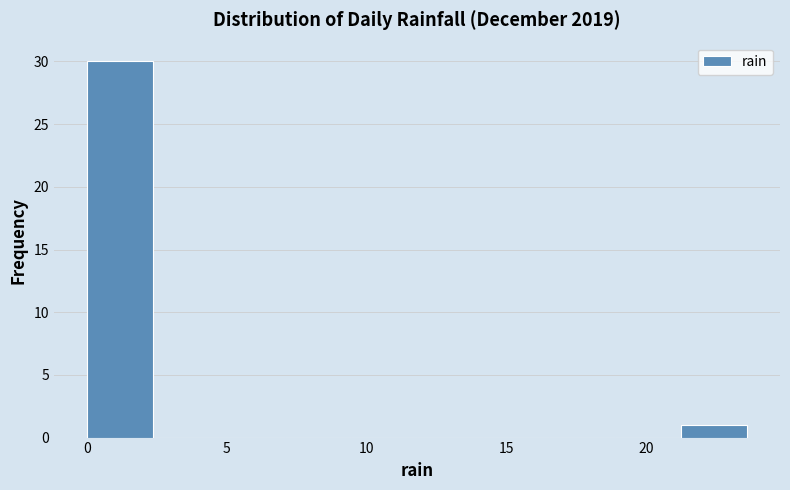

Reading left to right, list every bar in this chart as the range it spans on the x-axis followed by its height. Neither the bar edges nor the heights are printed on the chart, so give them approximately, as read against the axes.

0.0 to 2.5: 30
2.5 to 4.5: 0
4.5 to 7.0: 0
7.0 to 9.5: 0
9.5 to 12.0: 0
12.0 to 14.0: 0
14.0 to 16.5: 0
16.5 to 19.0: 0
19.0 to 21.0: 0
21.0 to 23.5: 1